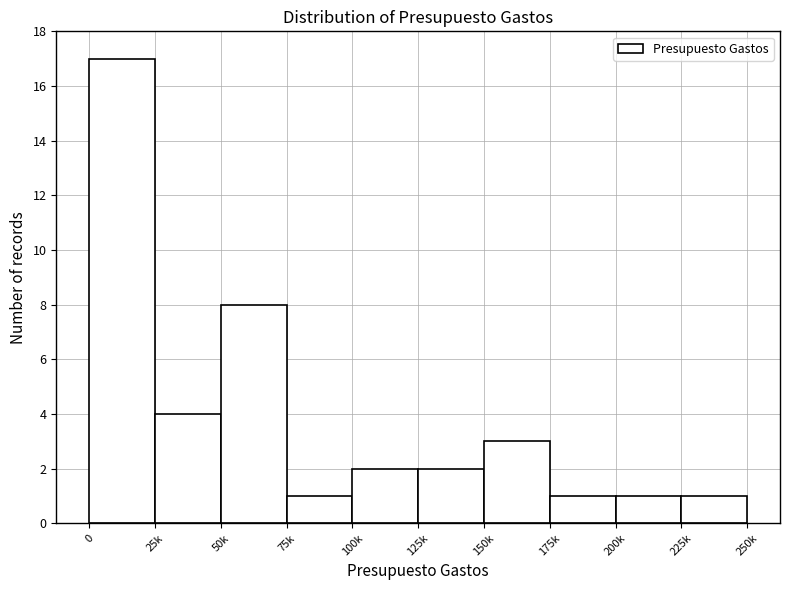

Reading left to right, what are all the values shown in this chart?

0=17	25k=4	50k=8	75k=1	100k=2	125k=2	150k=3	175k=1	200k=1	225k=1